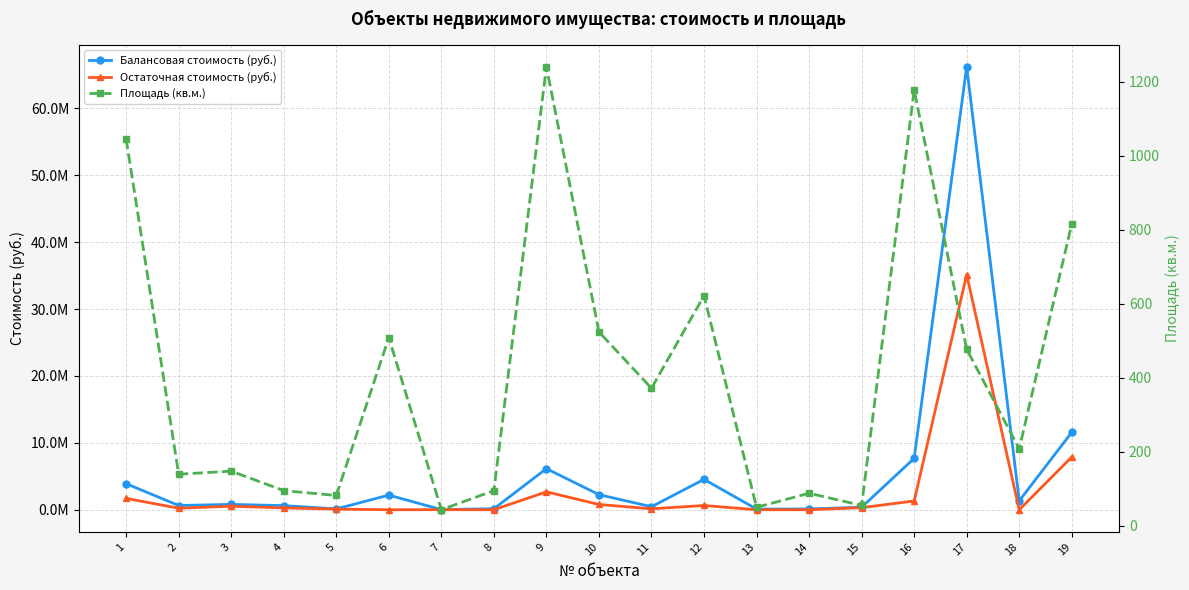

Is it true that Остаточная стоимость (руб.) equals -15133989.6 at 6?

False